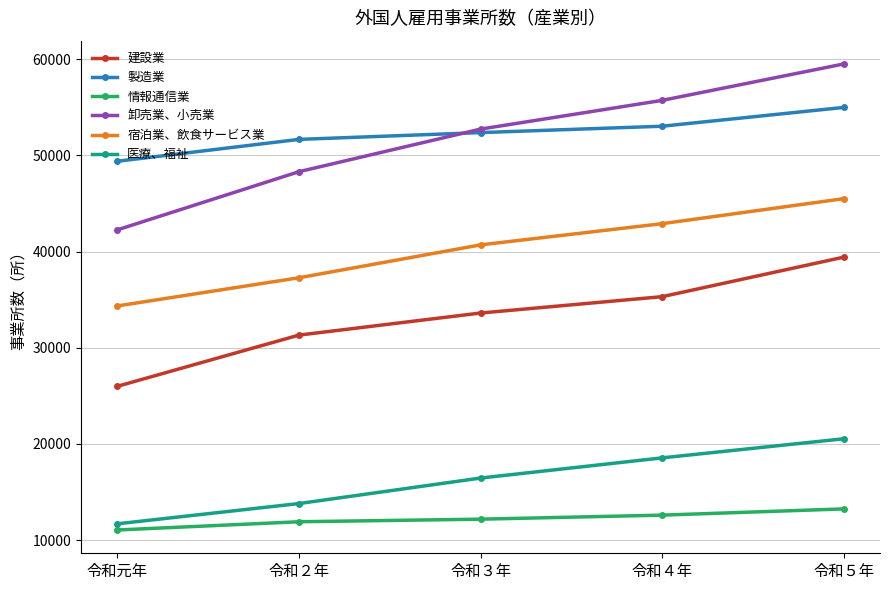

At which label does 建設業 reach its peak?

令和５年